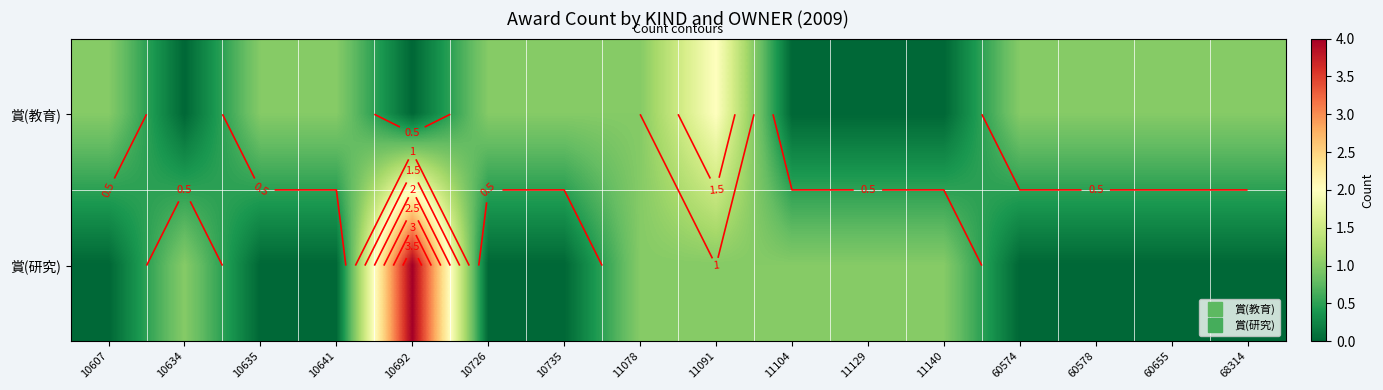

Which has a higher value, 10641 or 10607?

10641